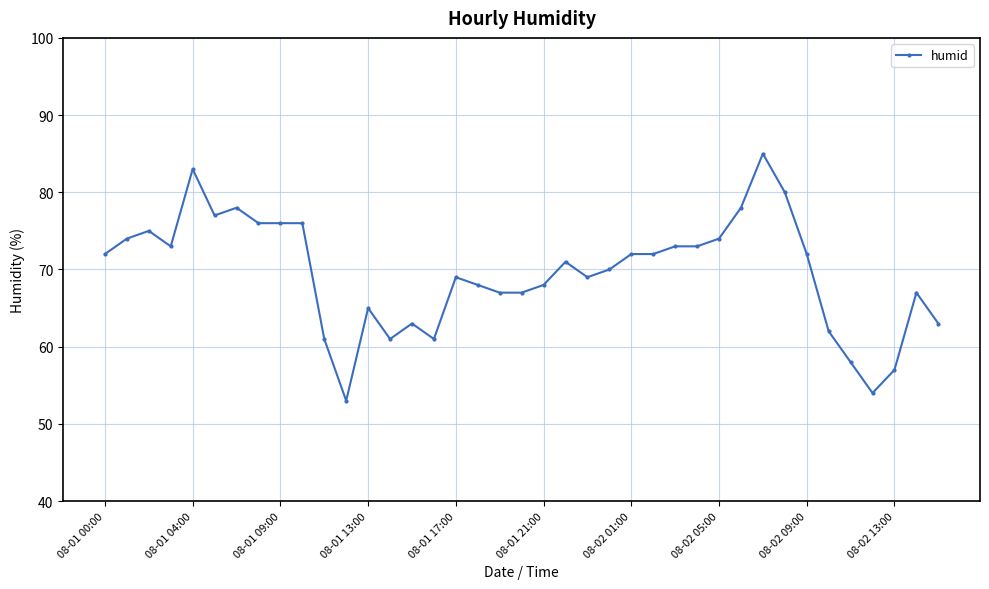

True or false: there are more than 0 points higher than both neighbors.

True